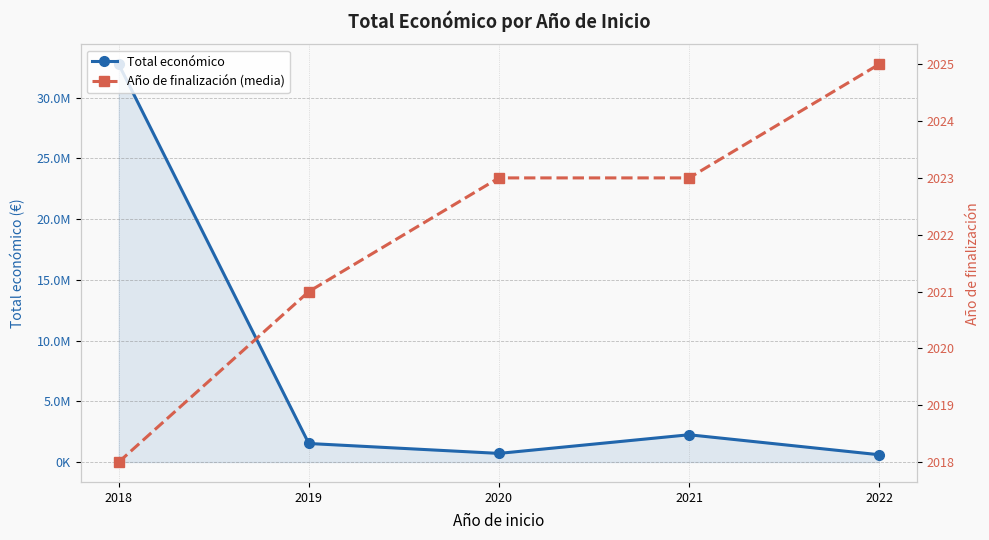

What is the minimum value for Año de finalización (media)?

2018